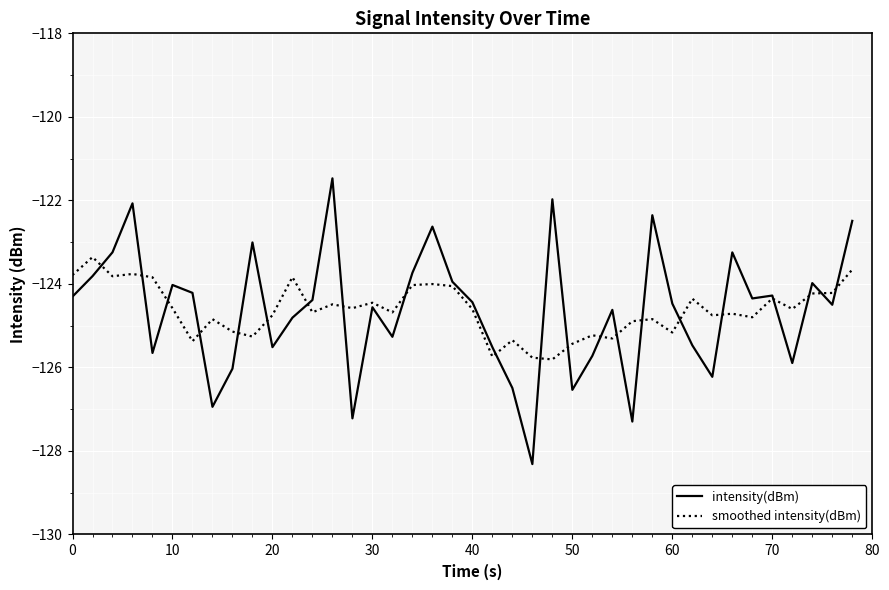

What is the smallest value displayed?

-128.3